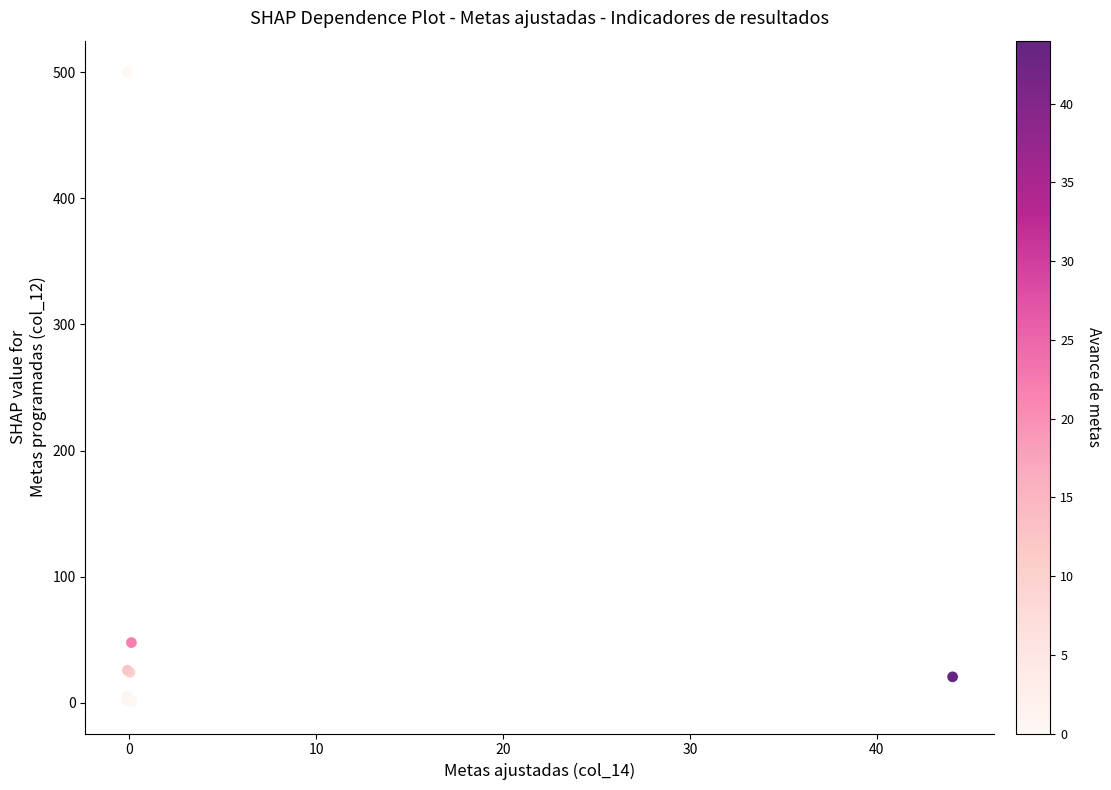

What Y value in the scatter plot is closest to 250?

47.8